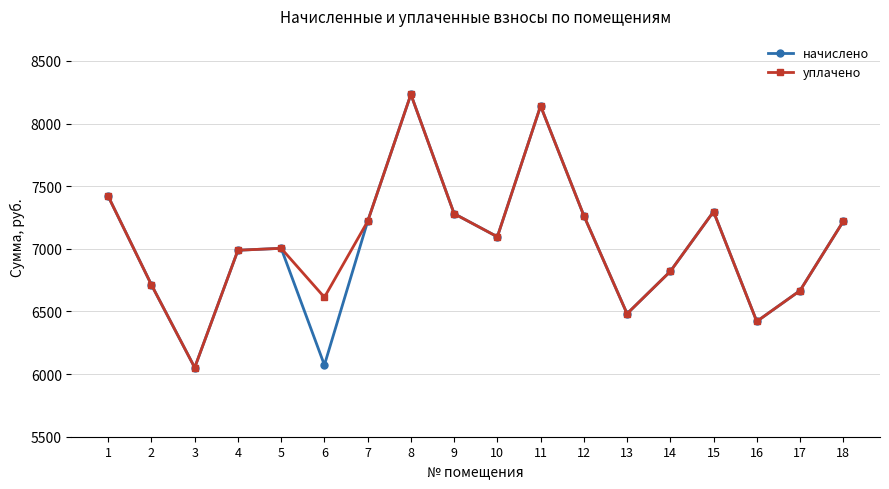

Is this an area chart (filled region under the line)?

No